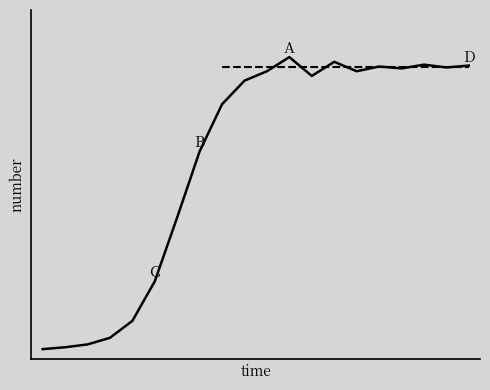

How many lines are shown in the chart?

1